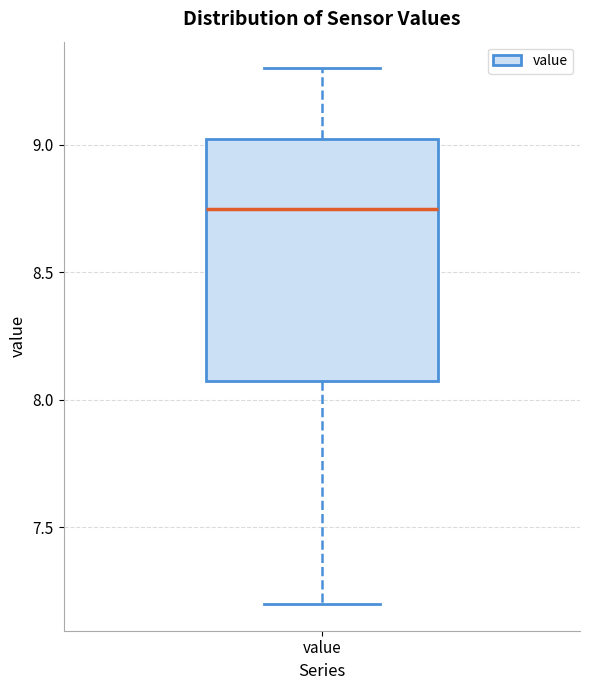

Read this box plot against the y-axis: the position of the median line, the range covered by the box, and the ends of both whiskers. The values are not printed on the chart, so give them approximately, as read against the axis.

median 8.75, box 8.10 to 9.05, whiskers 7.20 to 9.30